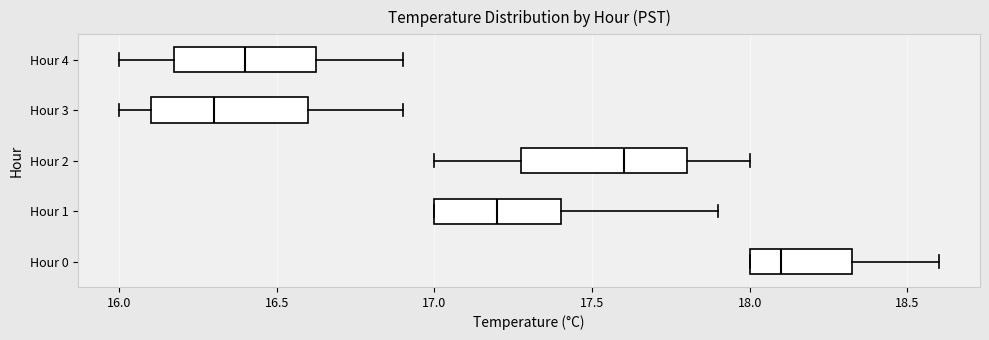

Where does the median line of the box for Hour 1 sit on the x-axis? The values are not printed on the chart, so give them approximately, as read against the axis.

17.20